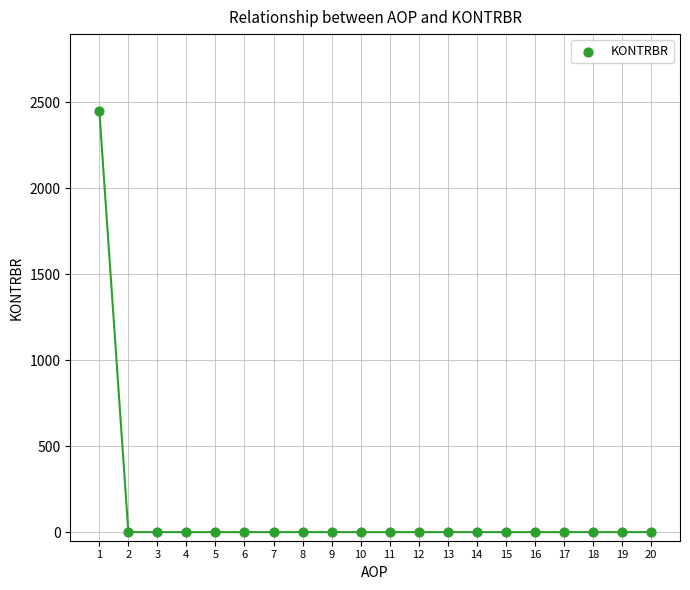

What is the range of Y values (max minus min)?

2451.1